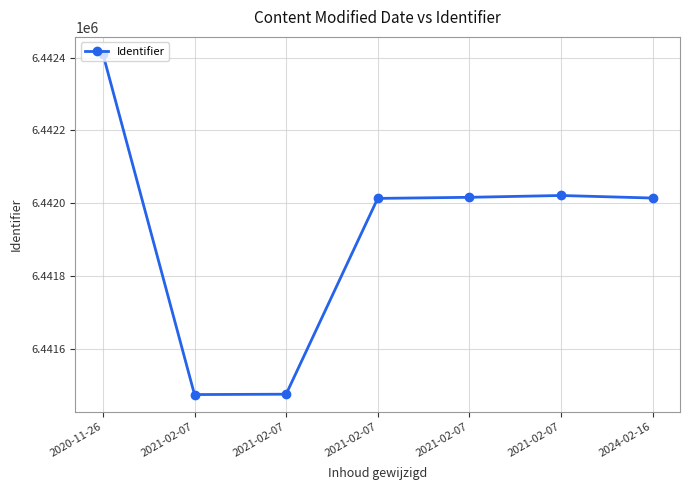

How many distinct data groups are displayed?

1